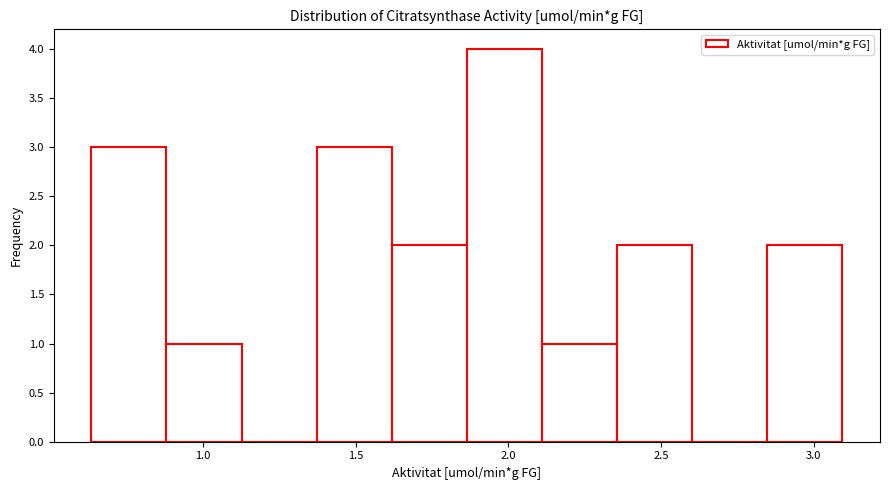

Reading left to right, list every bar in this chart as the range it spans on the x-axis followed by its height. Neither the bar edges nor the heights are printed on the chart, so give them approximately, as read against the axes.

0.65 to 0.90: 3
0.90 to 1.15: 1
1.15 to 1.35: 0
1.35 to 1.60: 3
1.60 to 1.85: 2
1.85 to 2.10: 4
2.10 to 2.35: 1
2.35 to 2.60: 2
2.60 to 2.85: 0
2.85 to 3.10: 2